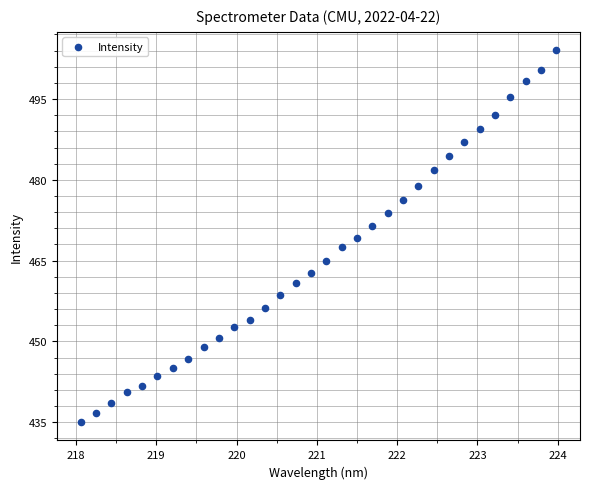

What is the range of X values (max minus min)?

5.9